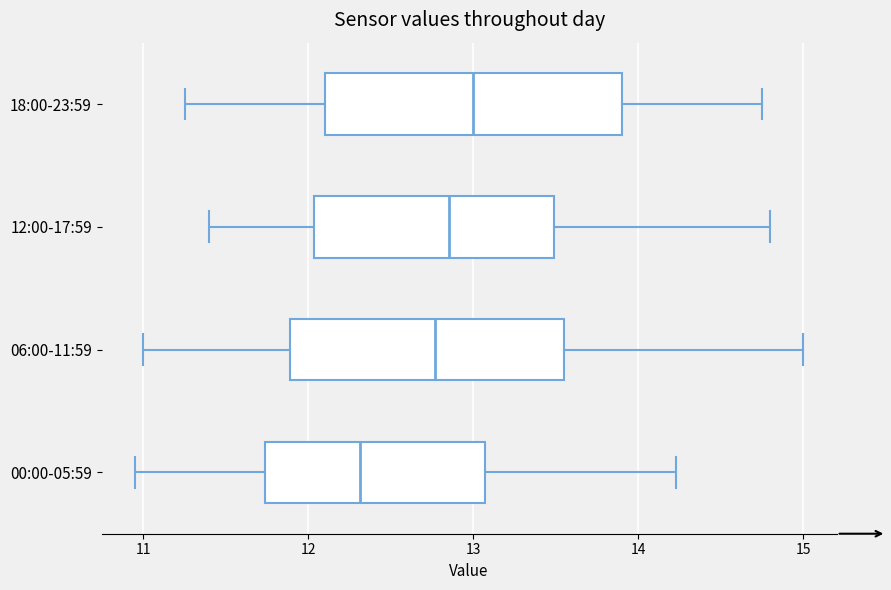

Where is the right edge of the box for 06:00-11:59 on the x-axis? The values are not printed on the chart, so give them approximately, as read against the axis.

13.5